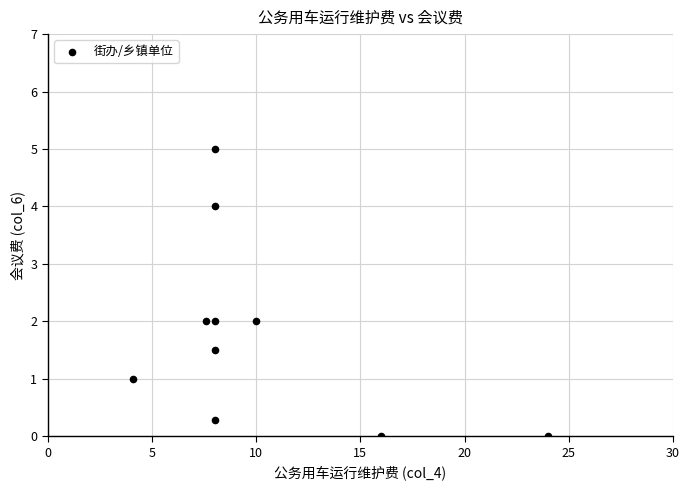

What is the average Y value?

1.8